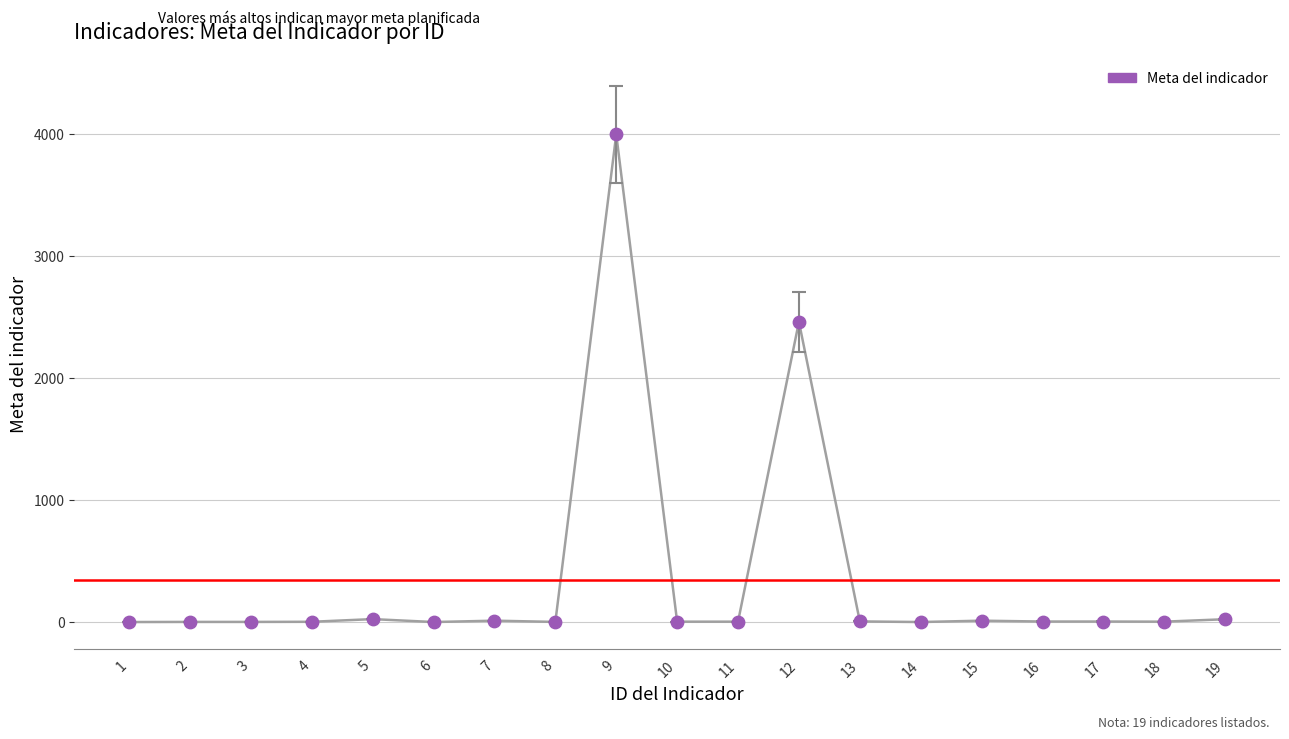

What Y value in the scatter plot is closest to 2000?

2463